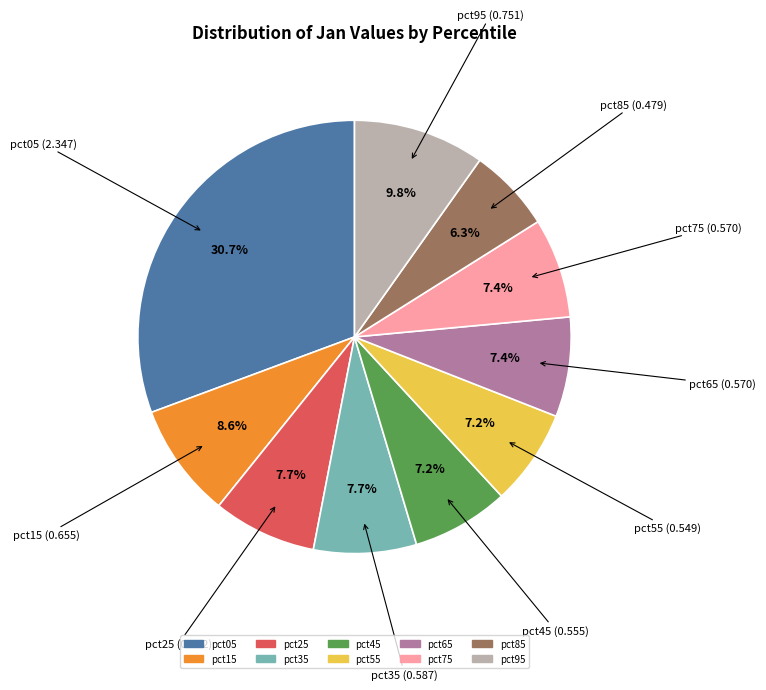

What is the smallest slice in the pie chart?

pct85